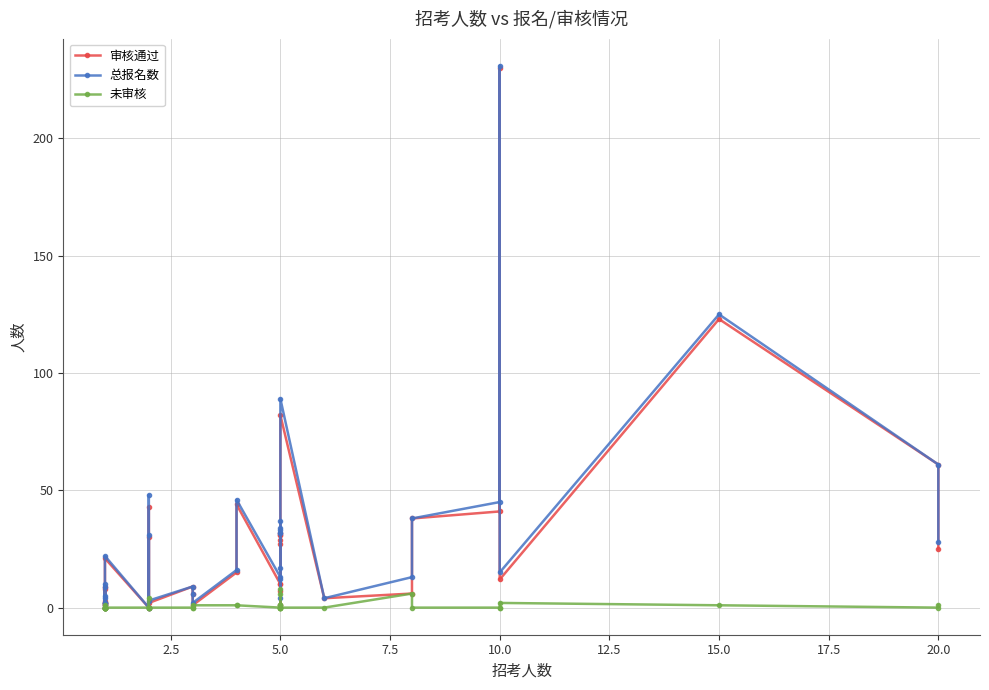

How many lines are shown in the chart?

3